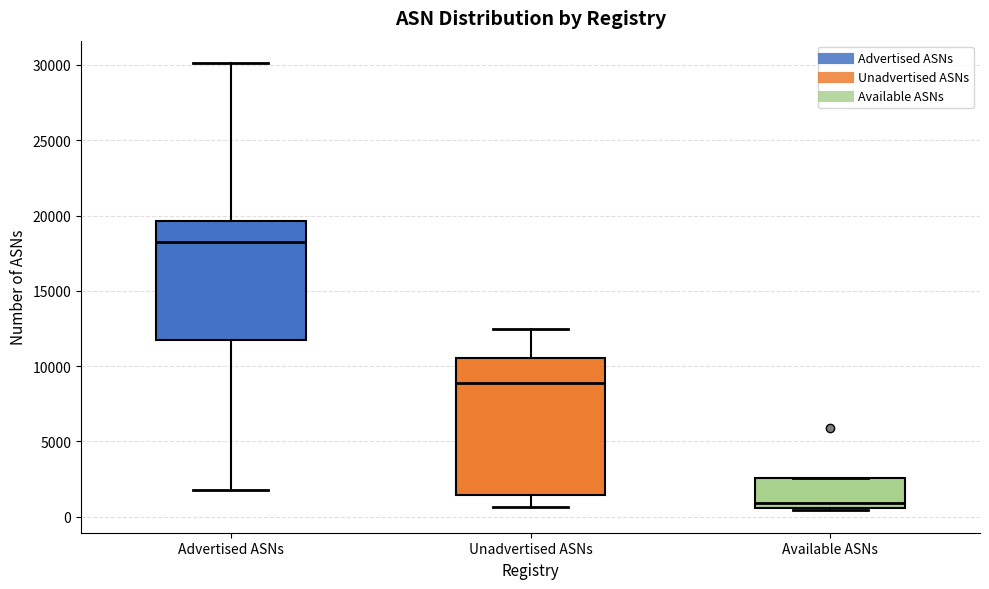

Reading left to right, transcribe this box plot: for each box, give where its median line is, the range the box spans, and where its two whiskers end, as read against the y-axis. The values are not printed on the chart, so give them approximately, as read against the axis.

Advertised ASNs: median 18000, box 11500 to 19500, whiskers 2000 to 30000
Unadvertised ASNs: median 9000, box 1500 to 10500, whiskers 500 to 12500
Available ASNs: median 1000, box 500 to 2500, whiskers 500 to 2500